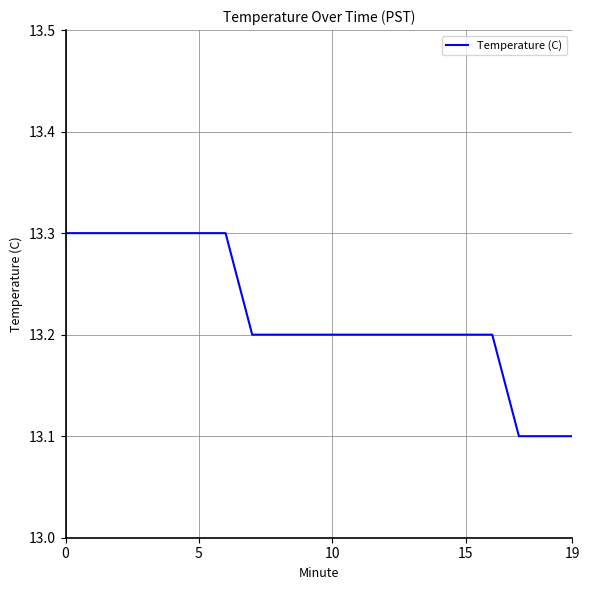

What is the maximum value shown in the chart?

13.3